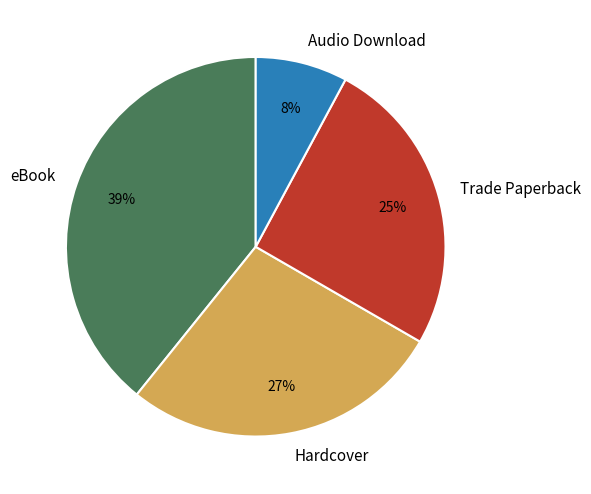

Which category has the biggest portion of the pie?

eBook